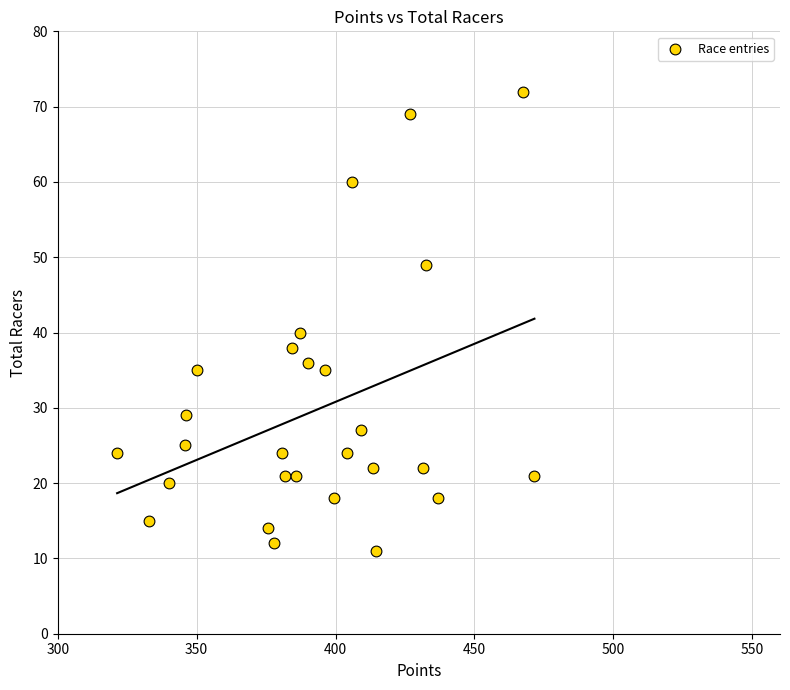

What is the range of Y values (max minus min)?

61